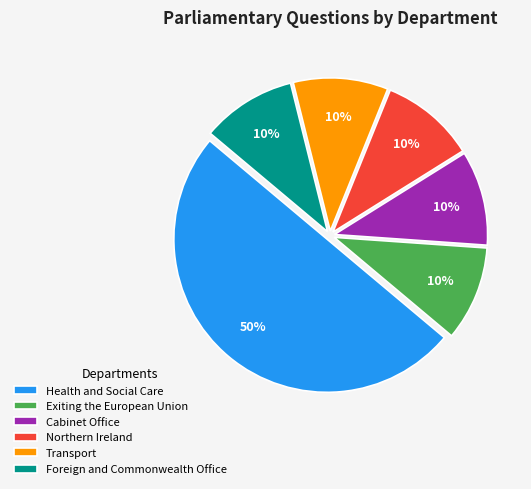

What percentage is the Health and Social Care slice, to the nearest percent?

50%